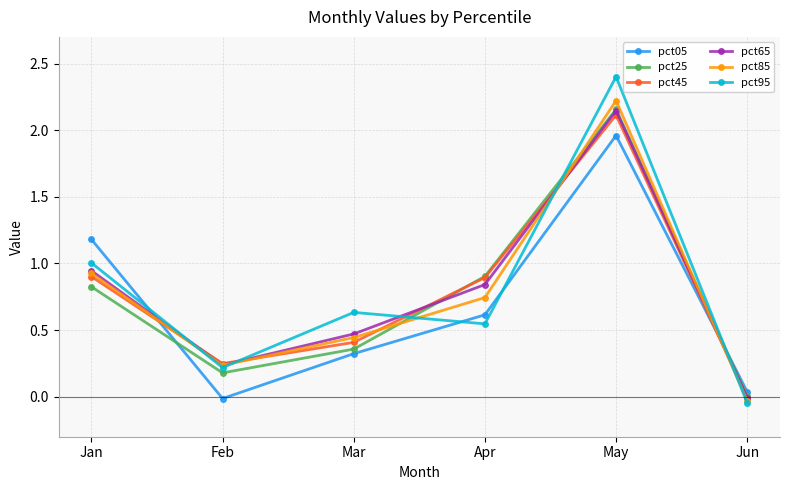

Which category has the highest value in the pct45 series?

May